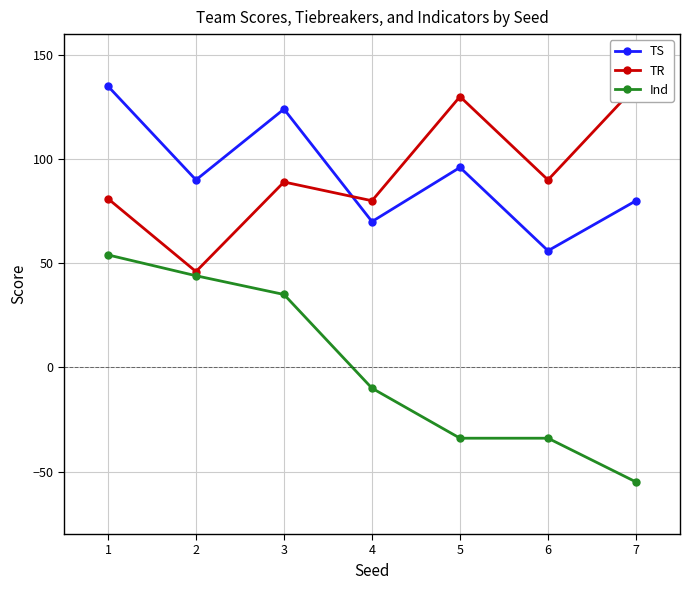

In TR, how many points are lower than both neighbors (excluding endpoints)?

3